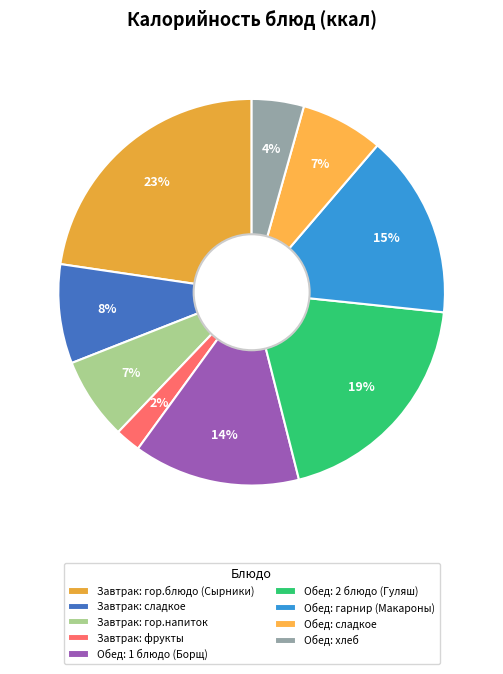

How many segments does this pie chart have?

9